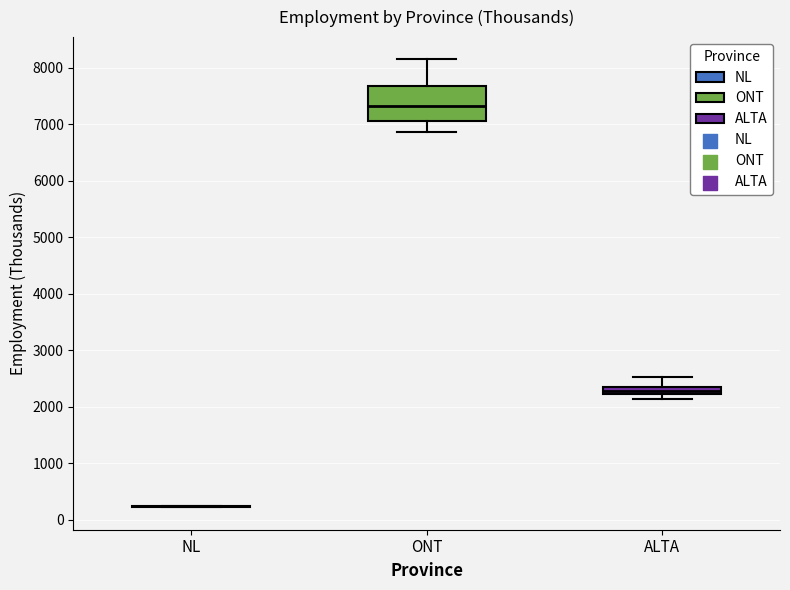

Which box is the tallest, from its lower edge to its upper edge?

ONT